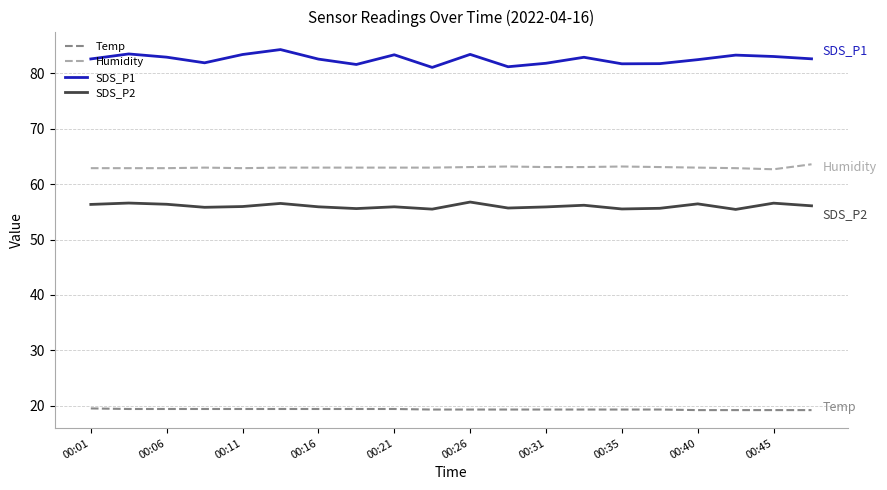

True or false: Humidity and SDS_P2 intersect in this chart.

False